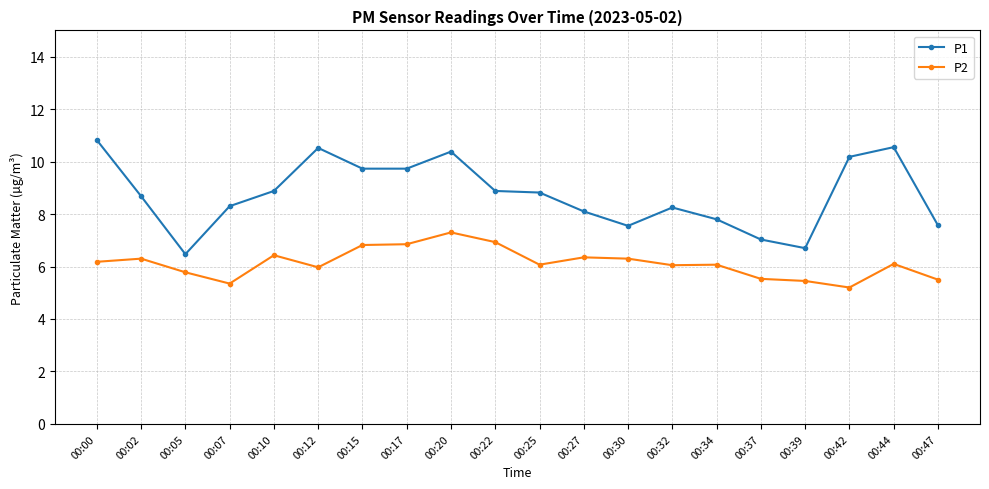

At which category is the sum across all series the highest?

00:20